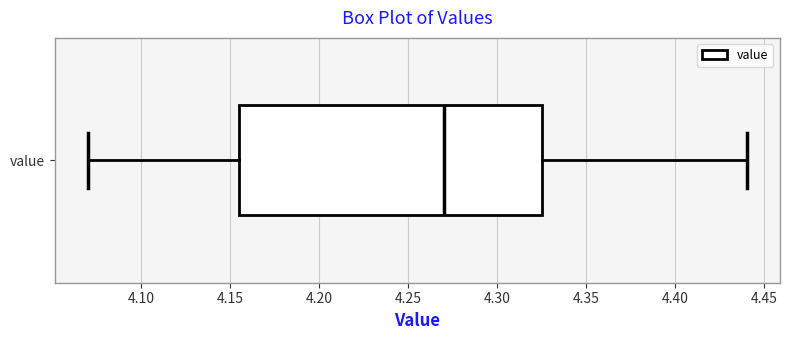

Transcribe this box plot: give where the median line is, the range the box spans, and where the two whiskers end, as read against the x-axis. The values are not printed on the chart, so give them approximately, as read against the axis.

median 4.270, box 4.155 to 4.325, whiskers 4.070 to 4.440